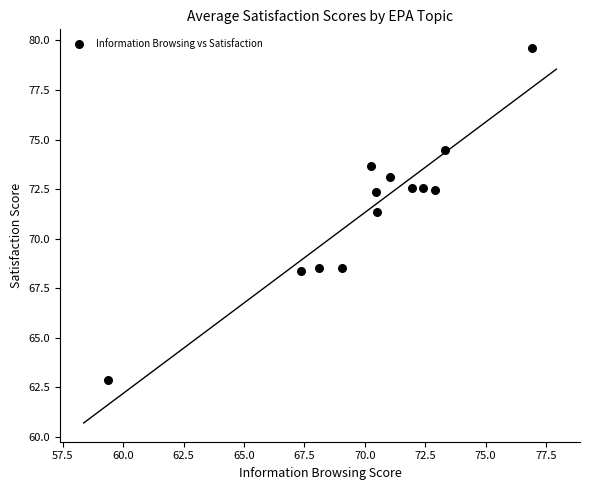

What Y value in the scatter plot is closest to 71?

71.4